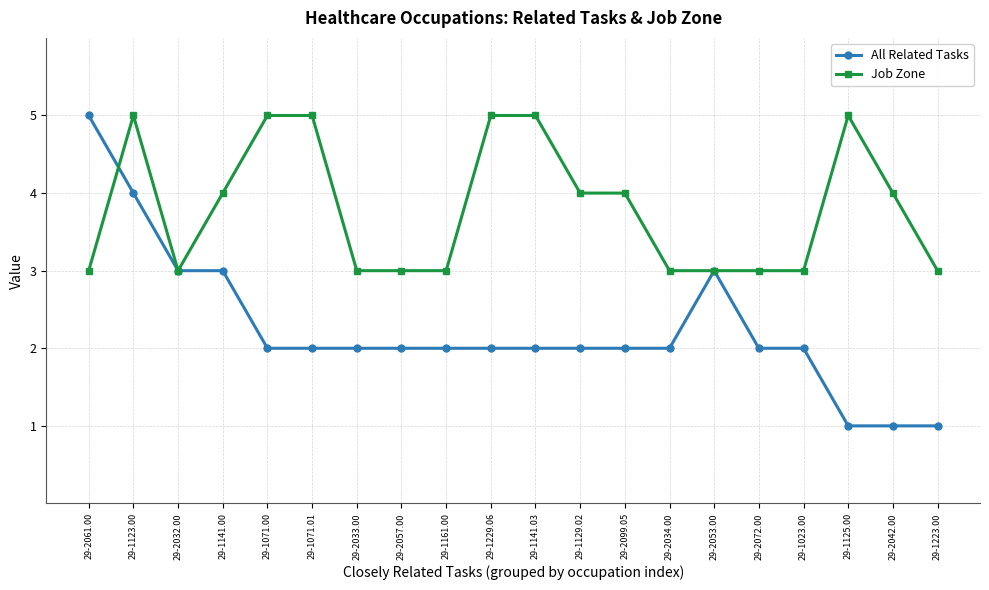

What position from the right is 29-2034.00?

7